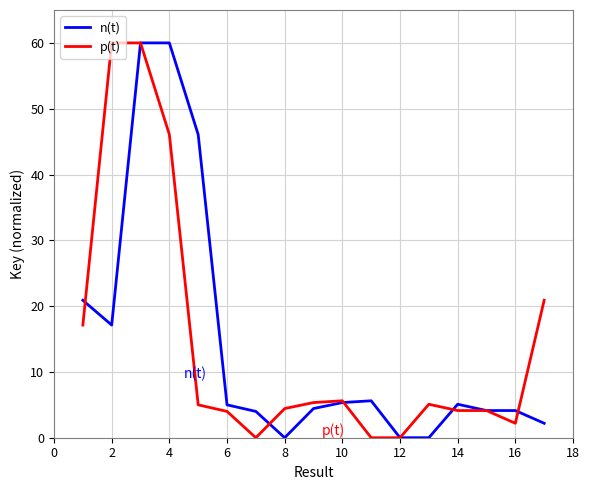

What is the maximum value for p(t)?

60.0